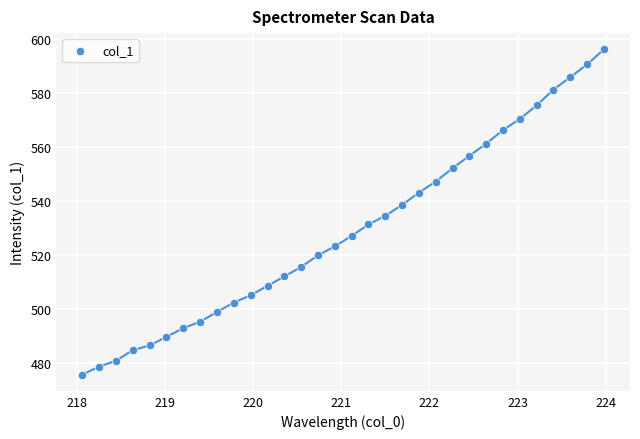

What is the range of Y values (max minus min)?

120.4